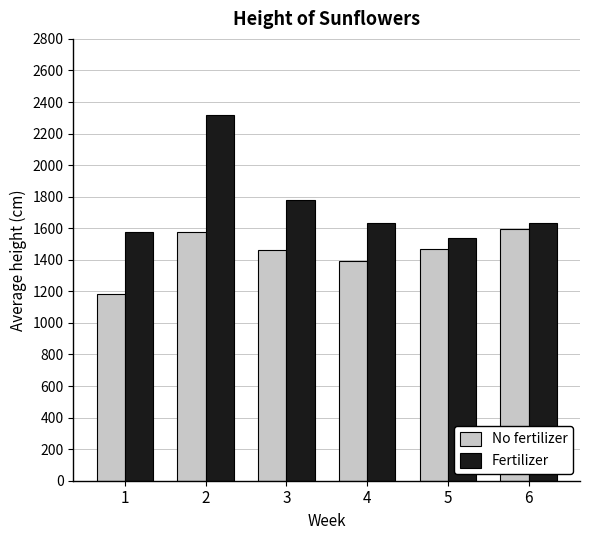

At 2, list the series in order from smallest to largest.

No fertilizer, Fertilizer